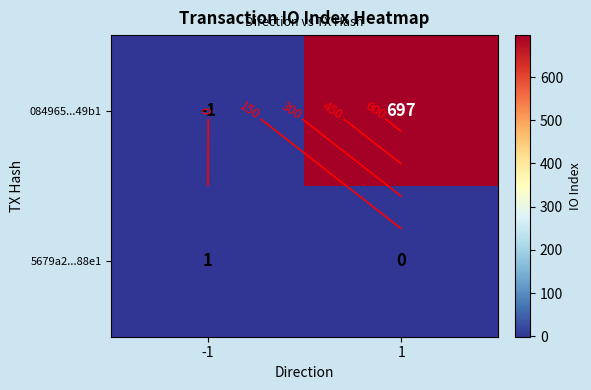

What is the total value across all series at 1?

697